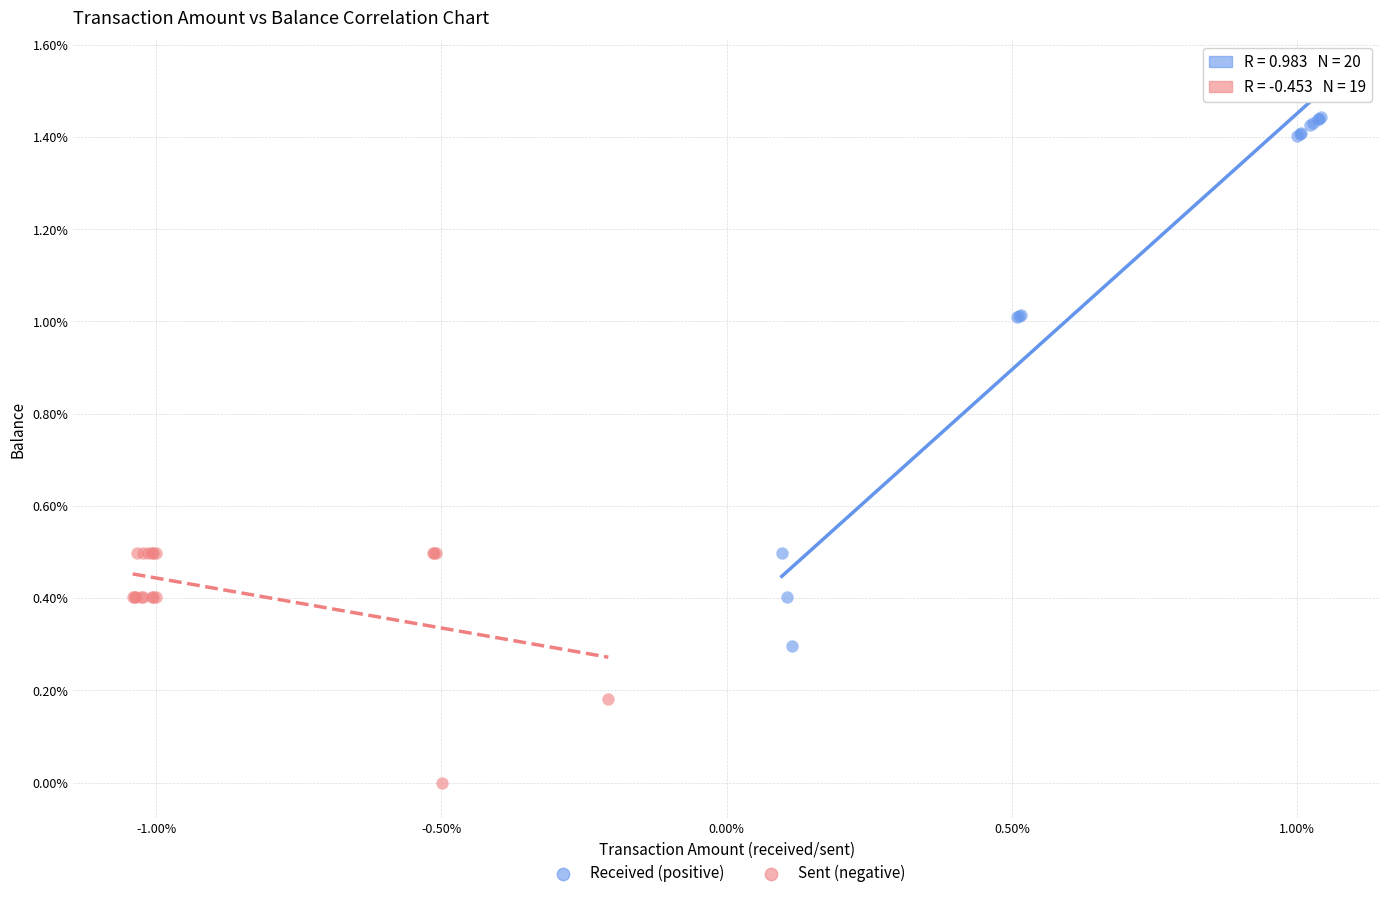

What are all the series names shown in the legend?

Received (positive), Sent (negative)